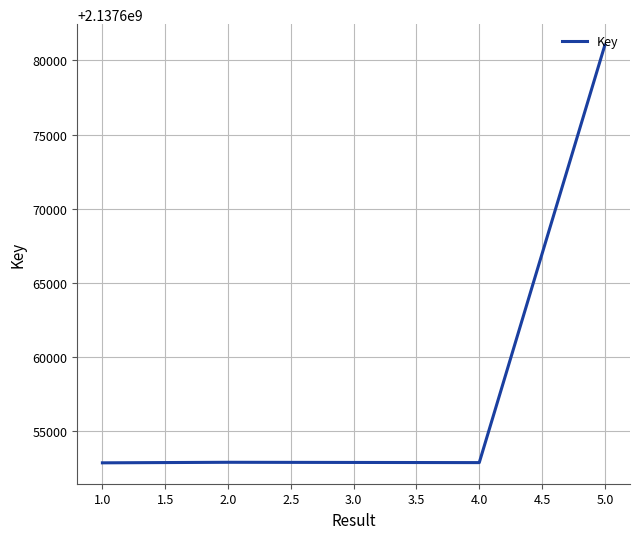

Is it true that the value at 4.0 is 658291513?

False